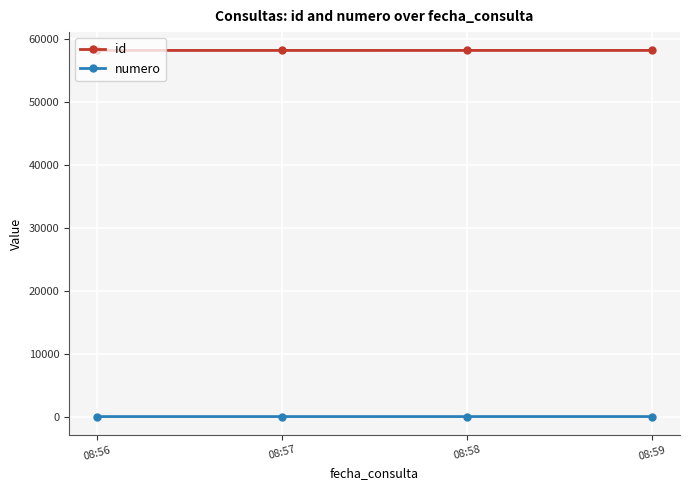

What is the maximum value shown in the chart?

58204